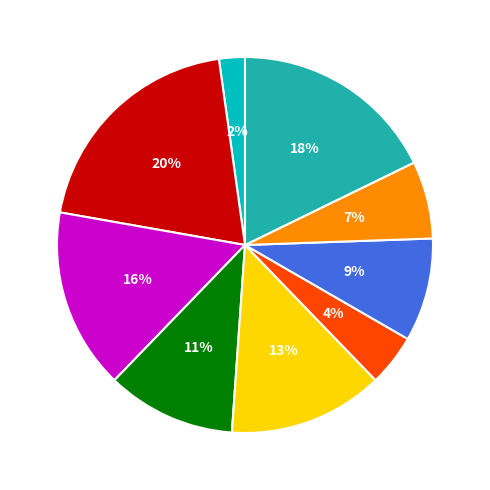

Rank the categories by value from lowest to highest.

3, 5, 1, 6, 8, 7, 9, 4, 2